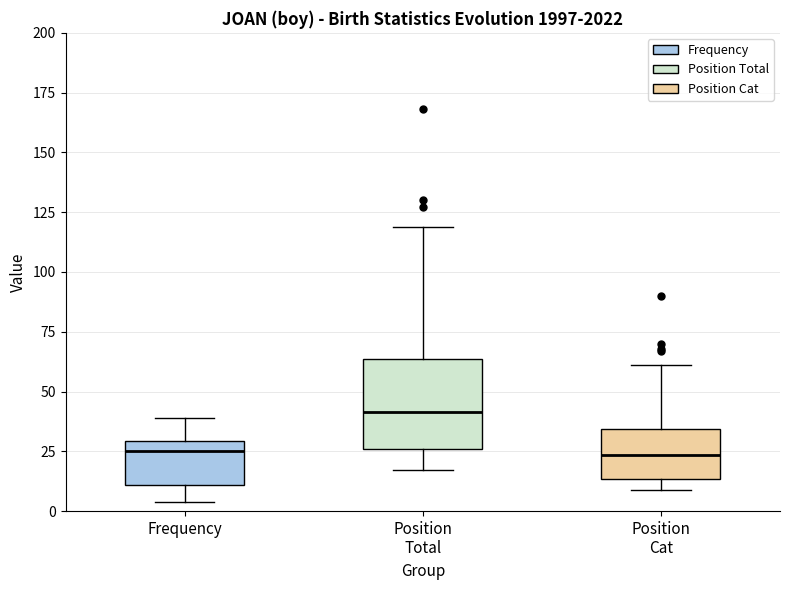

Reading left to right, read every box against the y-axis: the position of its median line, the range the box covers, and the ends of its whiskers. The values are not printed on the chart, so give them approximately, as read against the axis.

Frequency: median 25, box 10 to 30, whiskers 5 to 40
Position Total: median 40, box 25 to 65, whiskers 15 to 120
Position Cat: median 25, box 15 to 35, whiskers 10 to 60